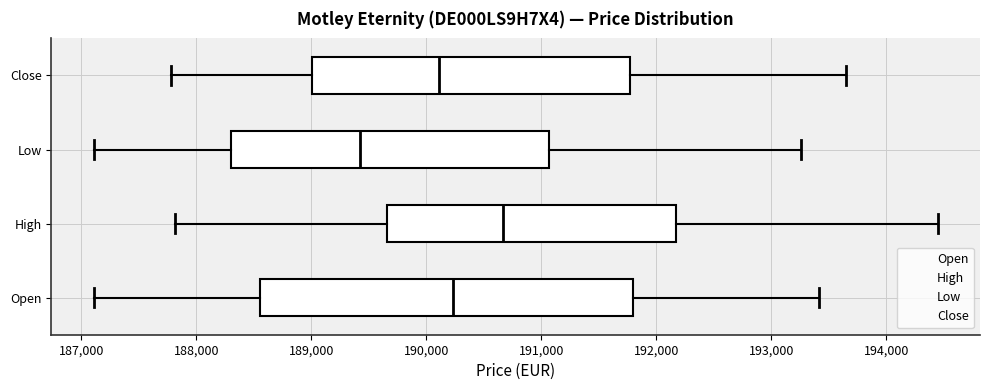

Reading bottom to top, transcribe this box plot: for each box, give where its median line is, the range the box spans, and where its two whiskers end, as read against the x-axis. The values are not printed on the chart, so give them approximately, as read against the axis.

Open: median 190200, box 188600 to 191800, whiskers 187100 to 193400
High: median 190700, box 189700 to 192200, whiskers 187800 to 194400
Low: median 189400, box 188300 to 191100, whiskers 187100 to 193300
Close: median 190100, box 189000 to 191800, whiskers 187800 to 193600